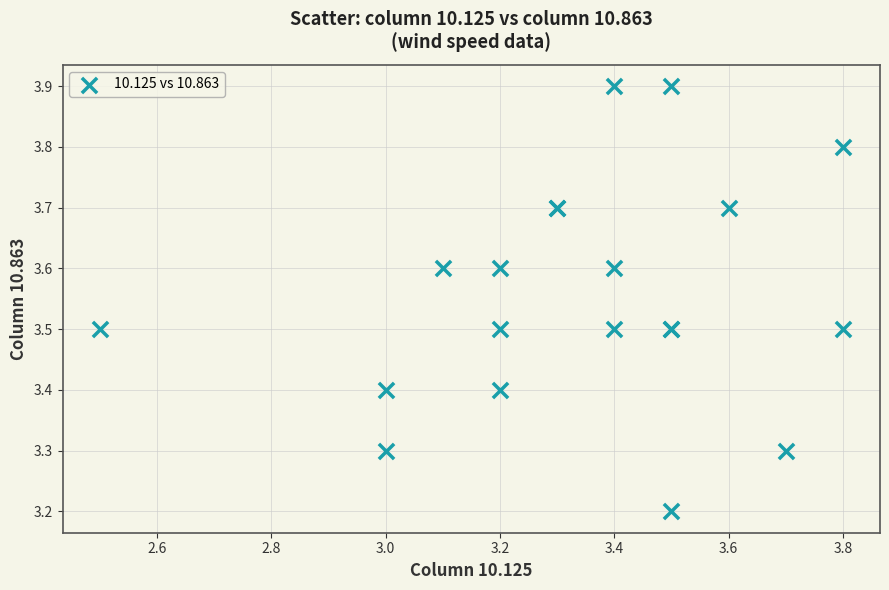

What Y value in the scatter plot is closest to 3?

3.2